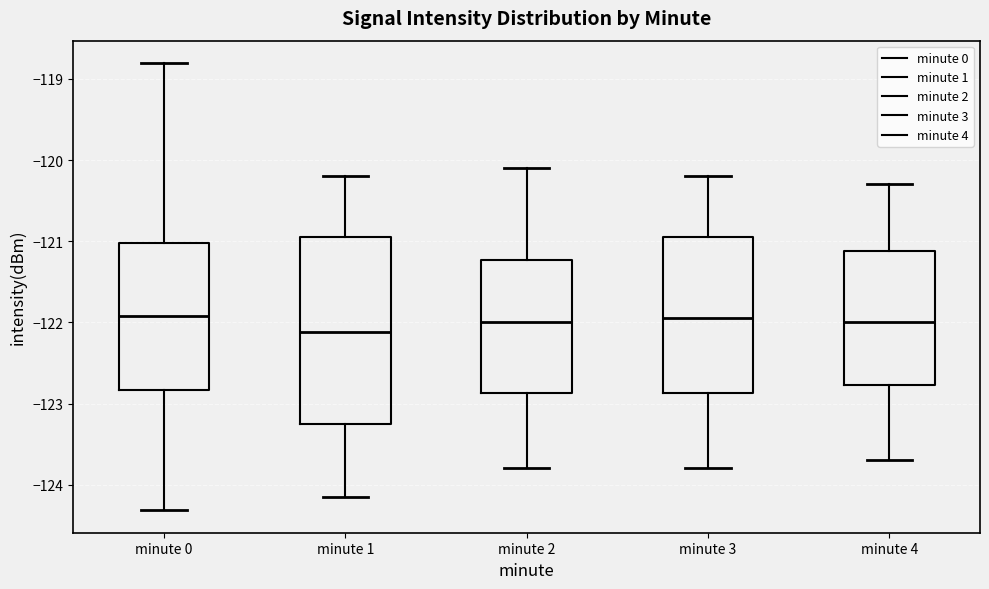

Reading left to right, read every box against the y-axis: the position of its median line, the range the box covers, and the ends of its whiskers. The values are not printed on the chart, so give them approximately, as read against the axis.

minute 0: median -121.9, box -122.8 to -121.0, whiskers -124.3 to -118.8
minute 1: median -122.1, box -123.2 to -120.9, whiskers -124.2 to -120.2
minute 2: median -122.0, box -122.9 to -121.2, whiskers -123.8 to -120.1
minute 3: median -121.9, box -122.9 to -120.9, whiskers -123.8 to -120.2
minute 4: median -122.0, box -122.8 to -121.1, whiskers -123.7 to -120.3